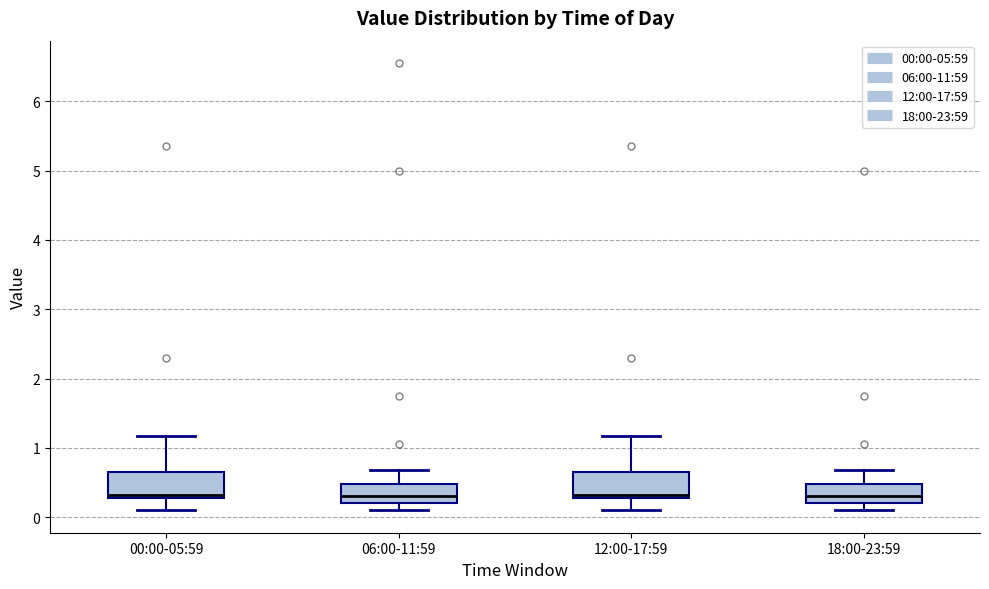

Reading left to right, read every box against the y-axis: the position of its median line, the range the box covers, and the ends of its whiskers. The values are not printed on the chart, so give them approximately, as read against the axis.

00:00-05:59: median 0.3 (just above the box's lower edge), box 0.3 to 0.7, whiskers 0.1 to 1.2
06:00-11:59: median 0.3, box 0.2 to 0.5, whiskers 0.1 to 0.7
12:00-17:59: median 0.3 (just above the box's lower edge), box 0.3 to 0.7, whiskers 0.1 to 1.2
18:00-23:59: median 0.3, box 0.2 to 0.5, whiskers 0.1 to 0.7